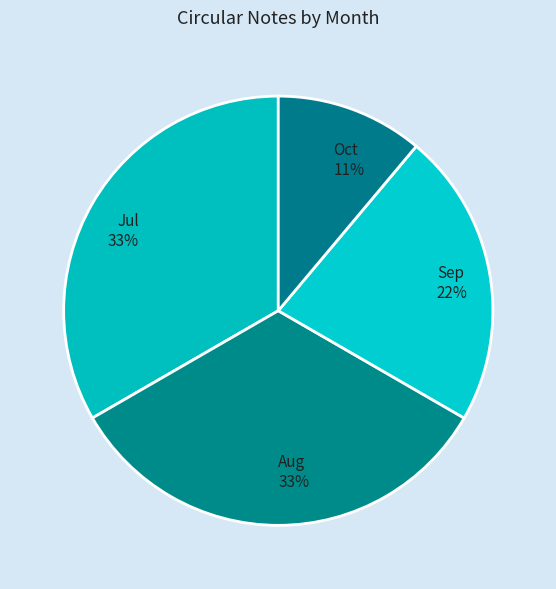

What percentage is the Sep slice, to the nearest percent?

22%